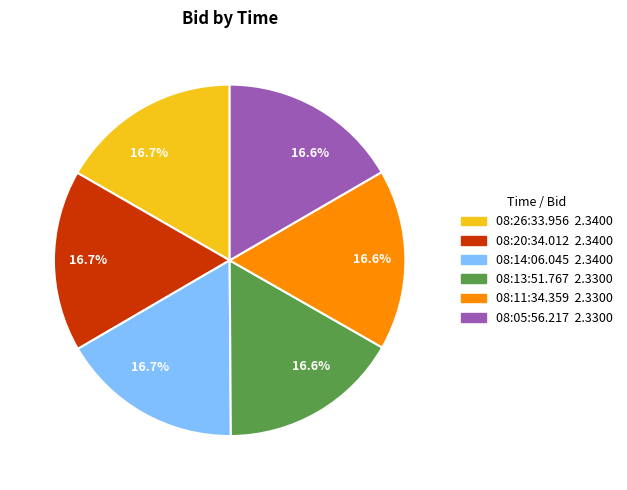

Is there a majority slice in this chart?

No